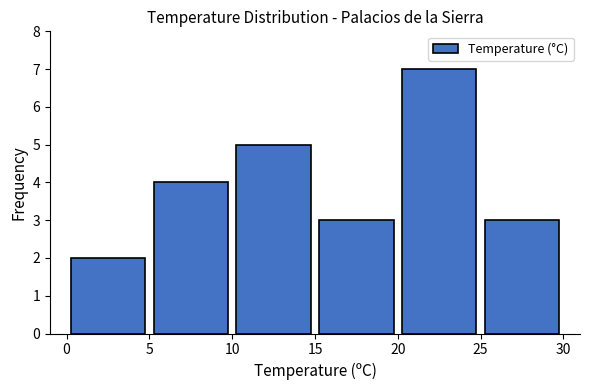

Reading left to right, list every bar in this chart as the range it spans on the x-axis followed by its height. The values are not printed on the chart, so give them approximately, as read against the axis.

0 to 5: 2
5 to 10: 4
10 to 15: 5
15 to 20: 3
20 to 25: 7
25 to 30: 3